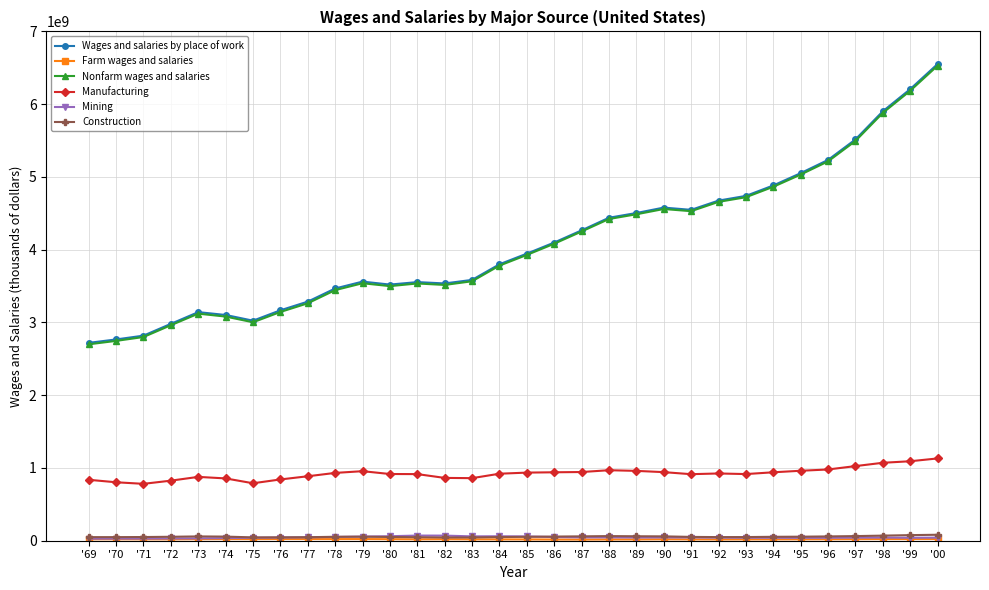

True or false: Manufacturing has more than 2 interior local peaks.

True